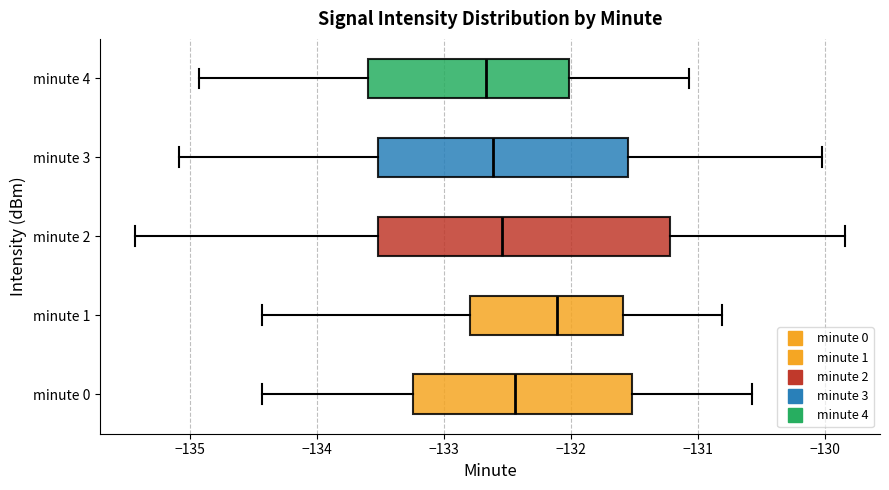

Comparing the boxes themselves (not the whiskers), which one is the widest?

minute 2